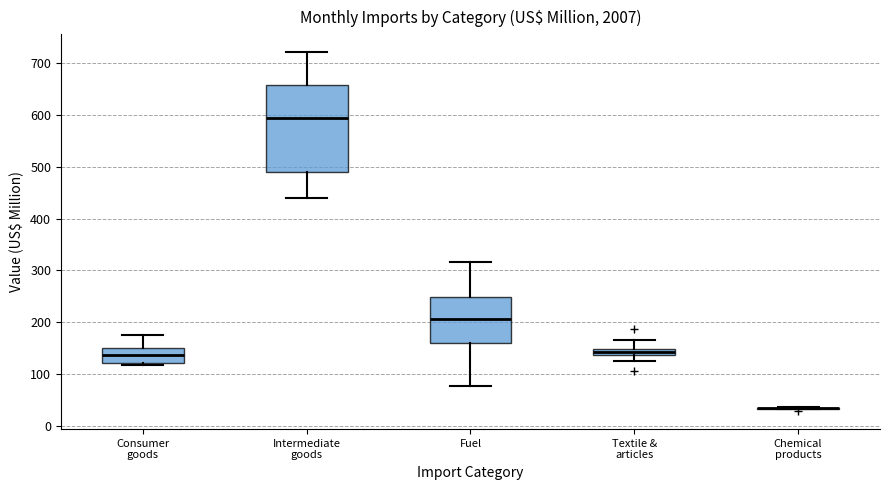

Which box is the tallest, from its lower edge to its upper edge?

Intermediate goods